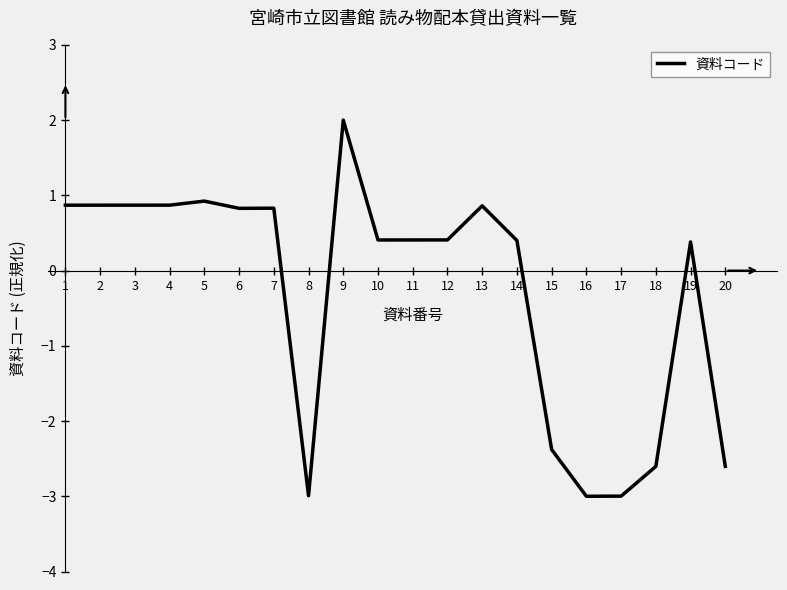

True or false: the data shows -3.0 at 16.

True